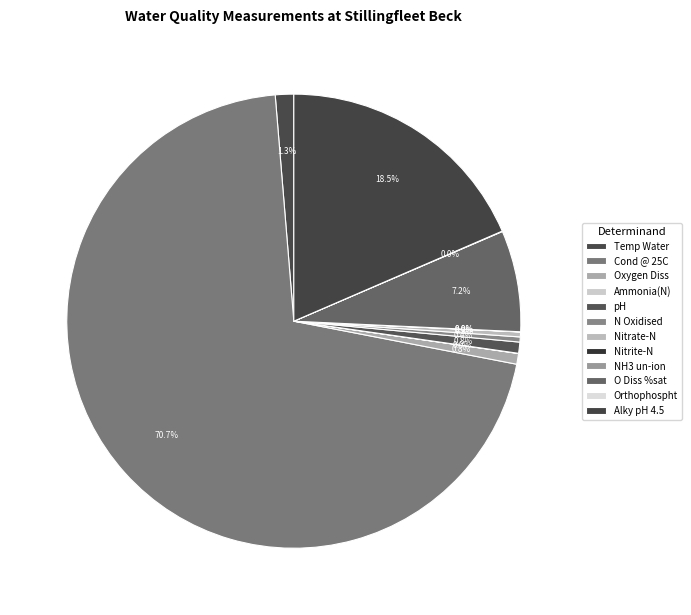

To the nearest percent, what is the difference between the largest and smallest slice percentages?

71%